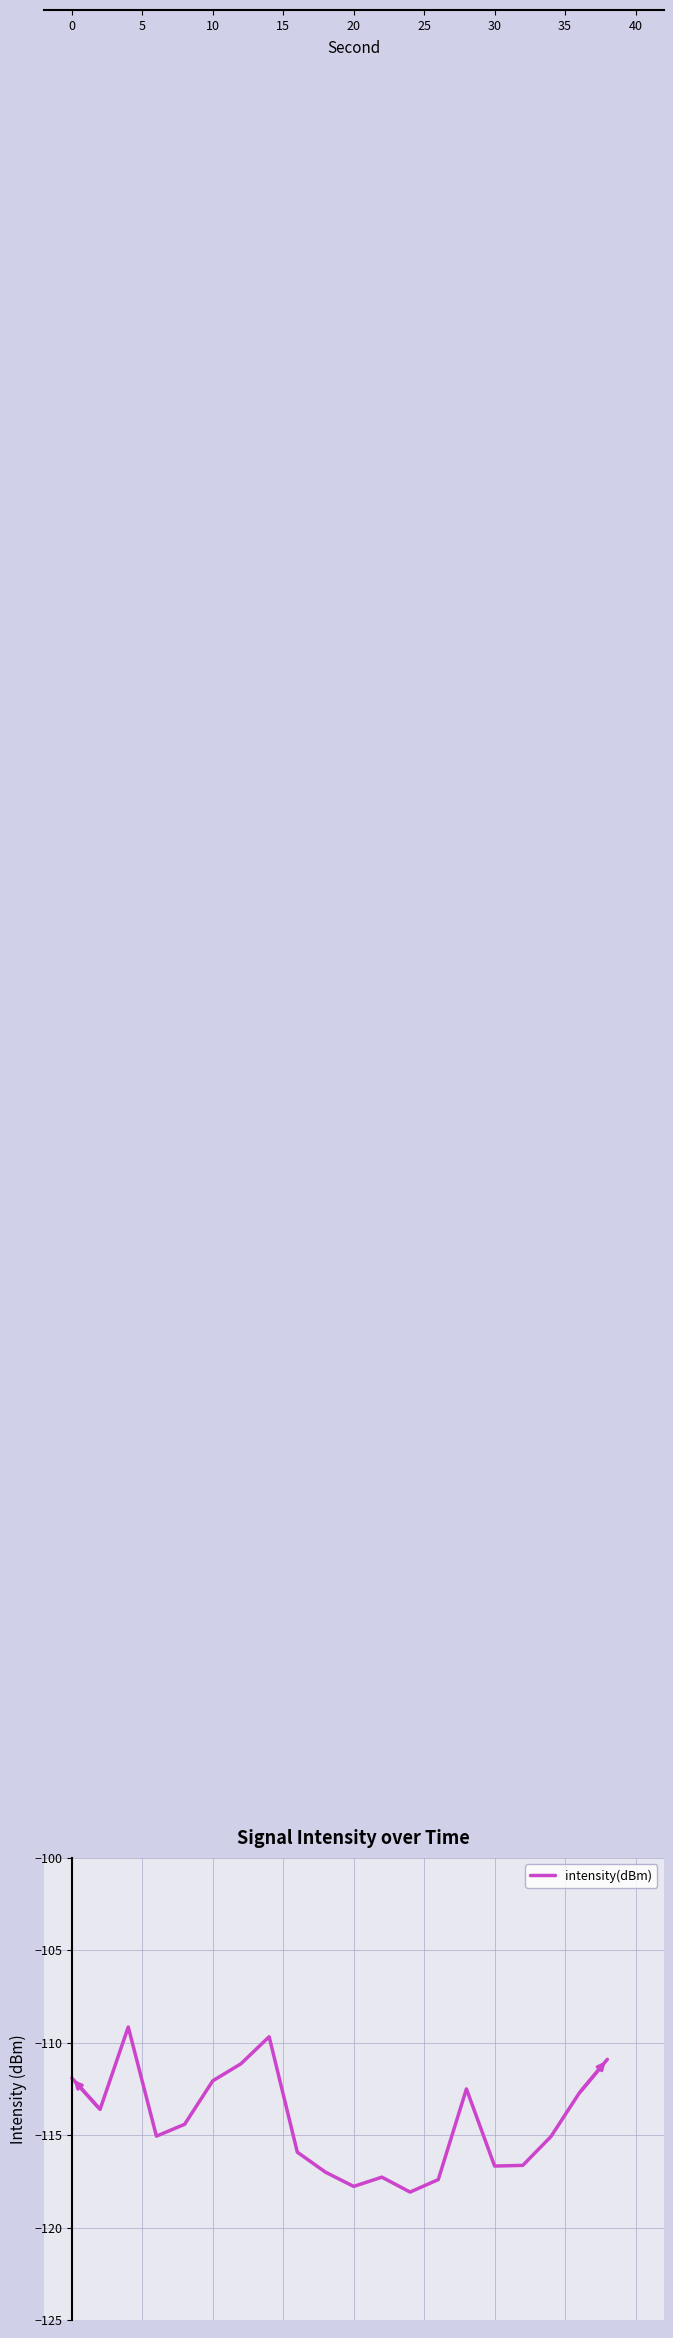

What is the difference between the maximum and minimum values?

8.9